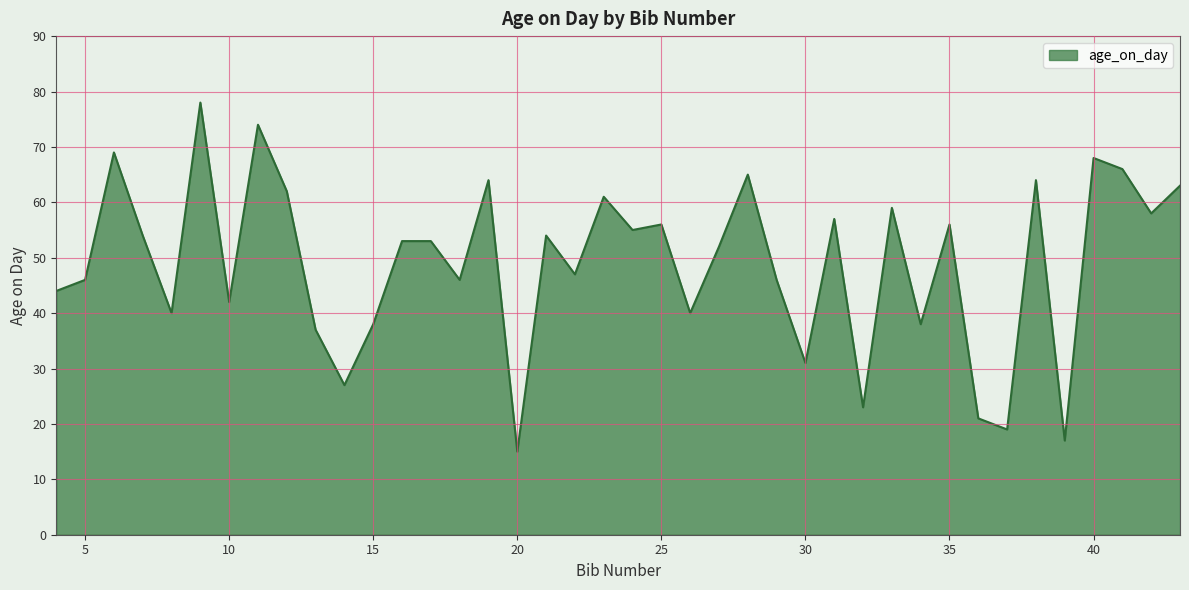

What is the difference between the maximum and minimum values?

63